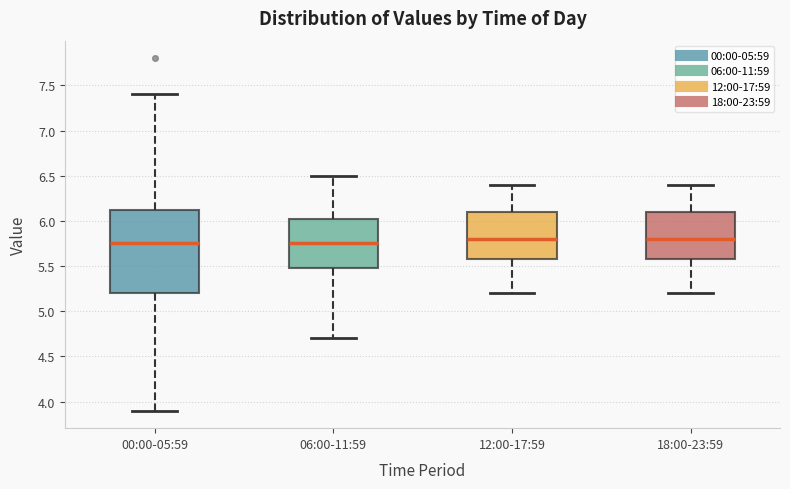

Reading left to right, read every box against the y-axis: the position of its median line, the range the box covers, and the ends of its whiskers. The values are not printed on the chart, so give them approximately, as read against the axis.

00:00-05:59: median 5.75, box 5.20 to 6.15, whiskers 3.90 to 7.40
06:00-11:59: median 5.75, box 5.50 to 6.05, whiskers 4.70 to 6.50
12:00-17:59: median 5.80, box 5.60 to 6.10, whiskers 5.20 to 6.40
18:00-23:59: median 5.80, box 5.60 to 6.10, whiskers 5.20 to 6.40